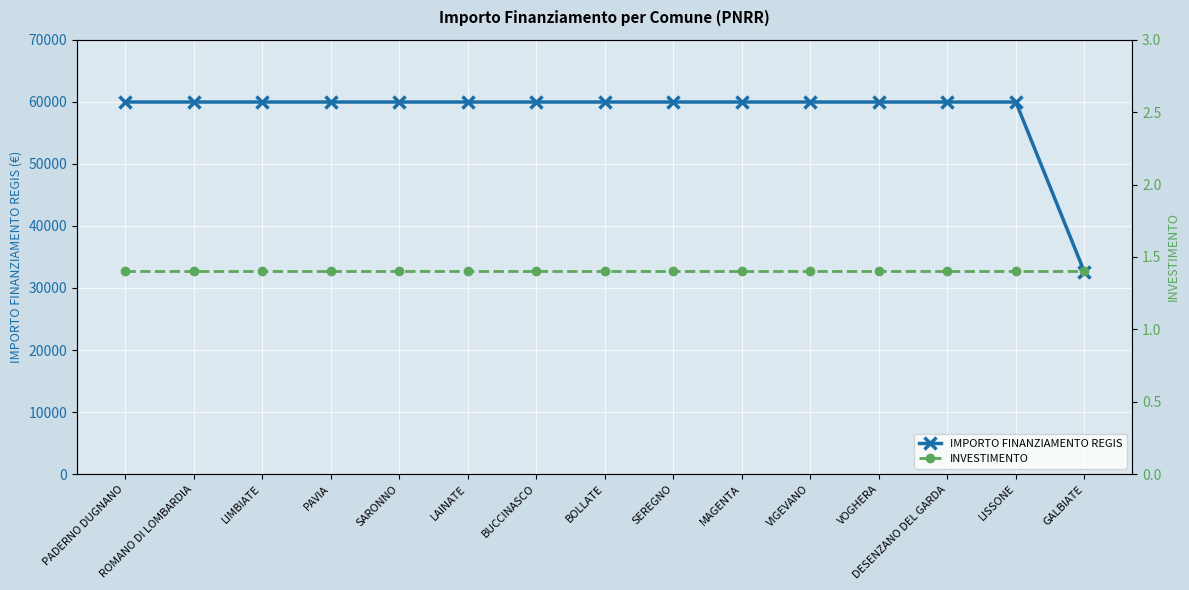

Which has a higher value, MAGENTA or GALBIATE?

MAGENTA